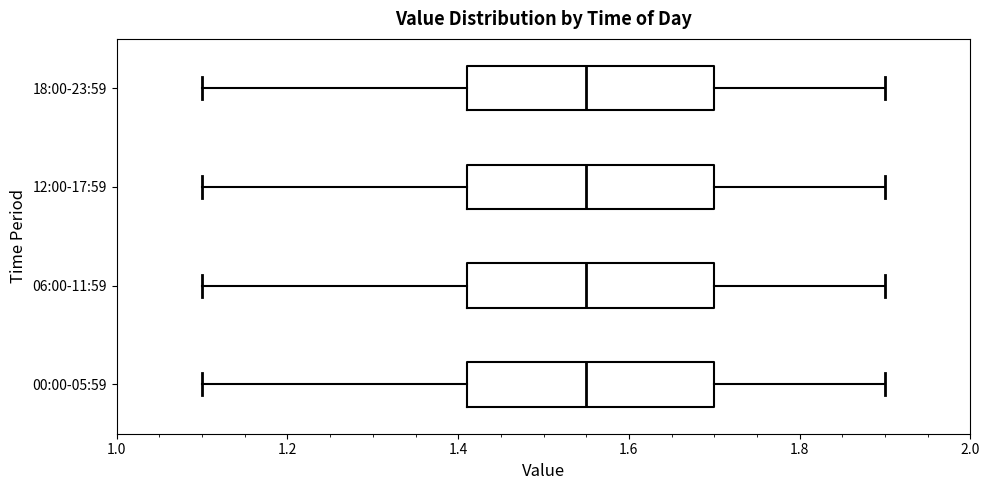

Reading bottom to top, transcribe this box plot: for each box, give where its median line is, the range the box spans, and where its two whiskers end, as read against the x-axis. The values are not printed on the chart, so give them approximately, as read against the axis.

00:00-05:59: median 1.56, box 1.42 to 1.70, whiskers 1.10 to 1.90
06:00-11:59: median 1.56, box 1.42 to 1.70, whiskers 1.10 to 1.90
12:00-17:59: median 1.56, box 1.42 to 1.70, whiskers 1.10 to 1.90
18:00-23:59: median 1.56, box 1.42 to 1.70, whiskers 1.10 to 1.90